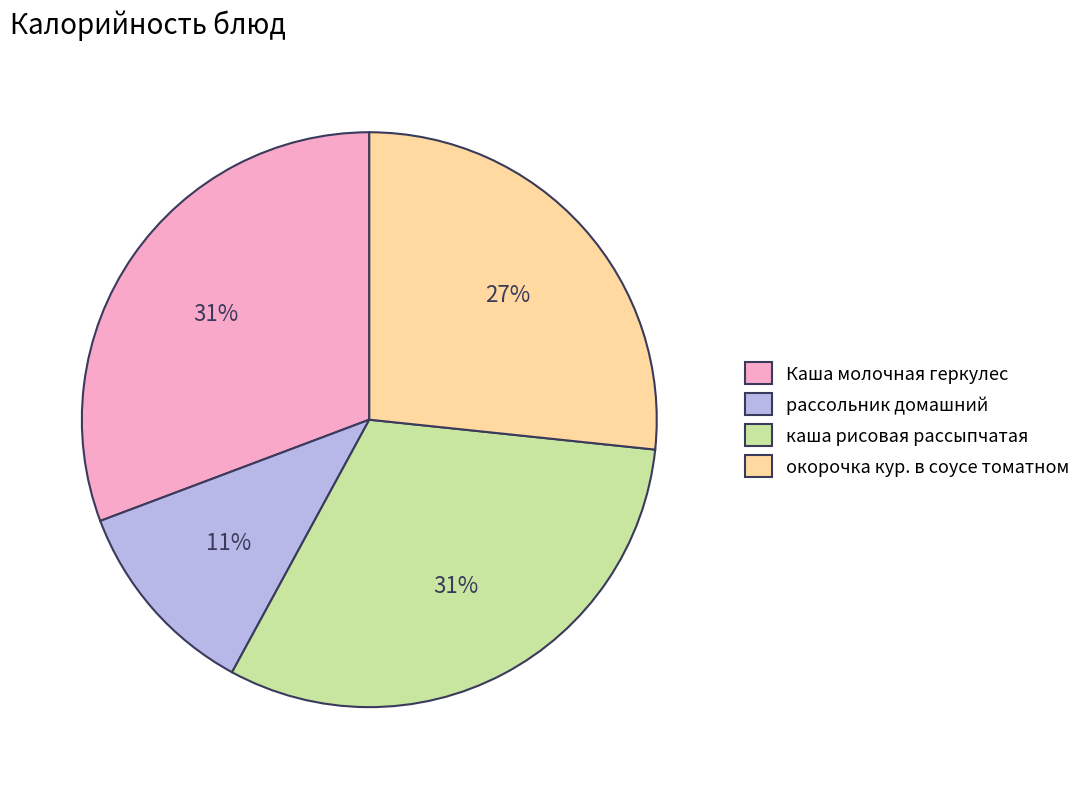

True or false: рассольник домашний accounts for 11% of the total.

True